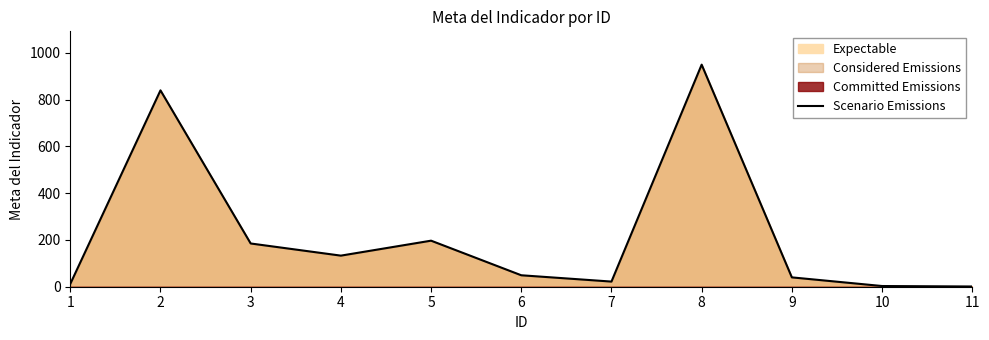

Which label corresponds to the largest value in the chart?

8